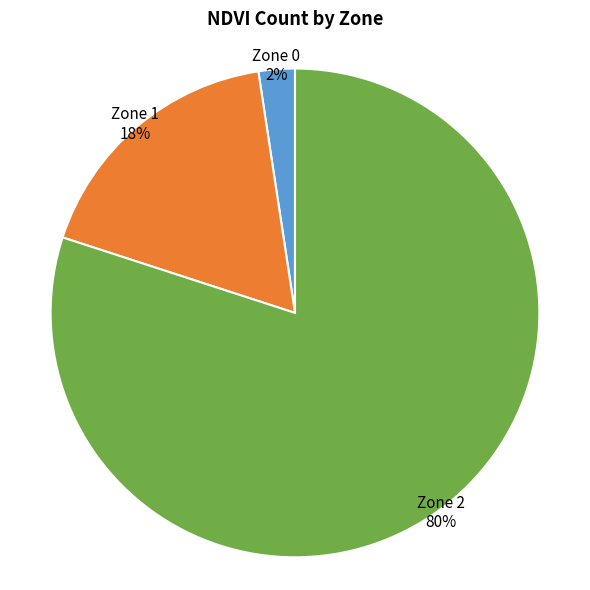

To the nearest percent, what is the average slice percentage?

33%